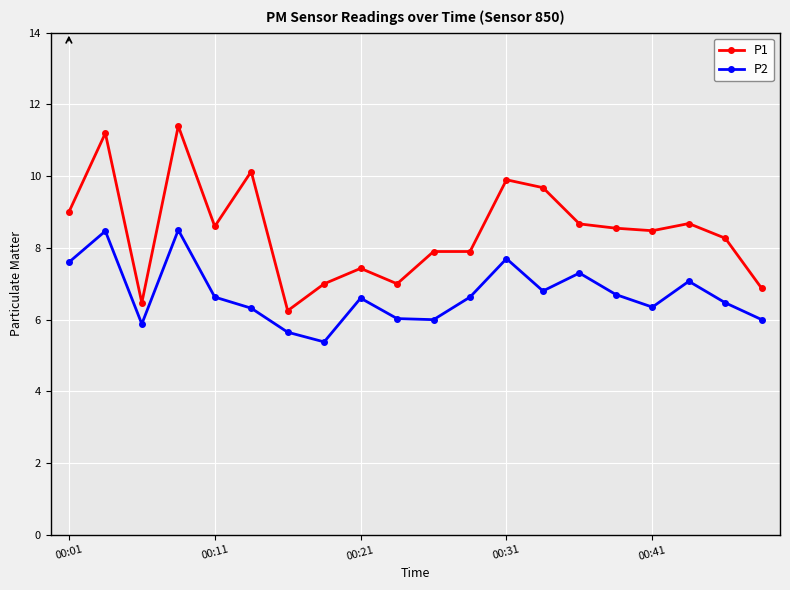

List the series in order of their overall mean, lowest first.

P2, P1